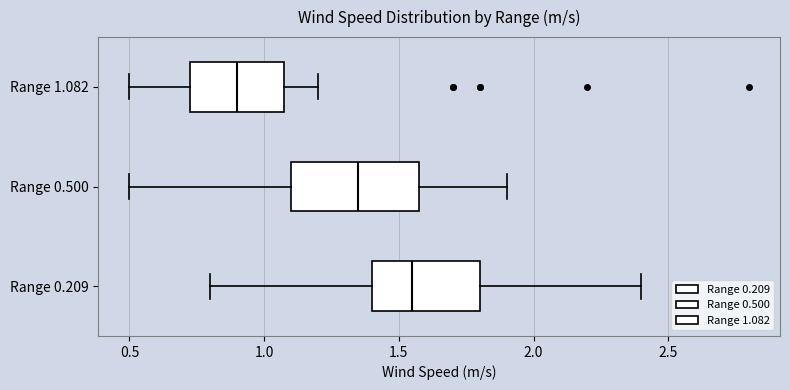

Which box is the widest, from its left edge to its right edge?

Range 0.500